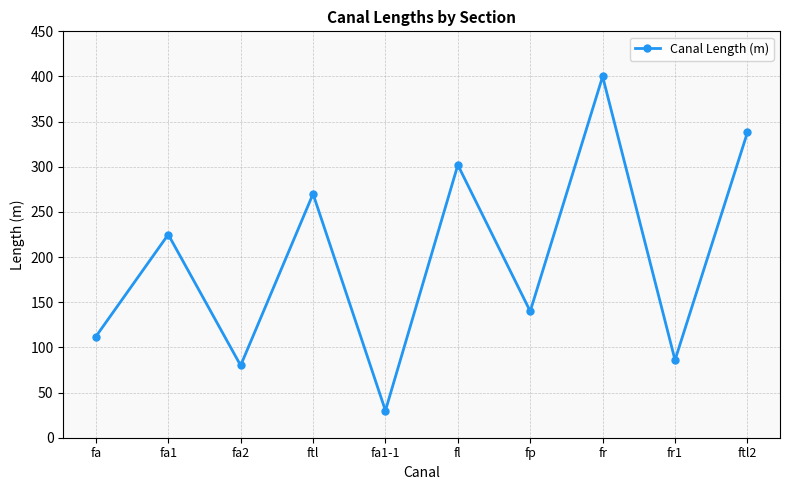

True or false: there are more than 2 points higher than both neighbors.

True